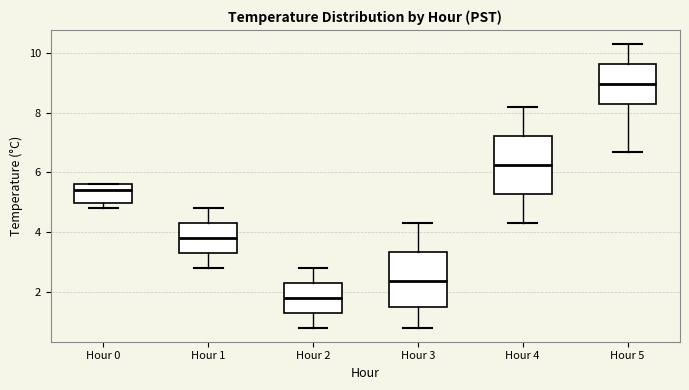

Reading left to right, read every box against the y-axis: the position of its median line, the range the box covers, and the ends of its whiskers. The values are not printed on the chart, so give them approximately, as read against the axis.

Hour 0: median 5.4, box 5.0 to 5.6, whiskers 4.8 to 5.6
Hour 1: median 3.8, box 3.4 to 4.4, whiskers 2.8 to 4.8
Hour 2: median 1.8, box 1.4 to 2.4, whiskers 0.8 to 2.8
Hour 3: median 2.4, box 1.4 to 3.4, whiskers 0.8 to 4.4
Hour 4: median 6.2, box 5.2 to 7.2, whiskers 4.4 to 8.2
Hour 5: median 9.0, box 8.4 to 9.6, whiskers 6.8 to 10.4